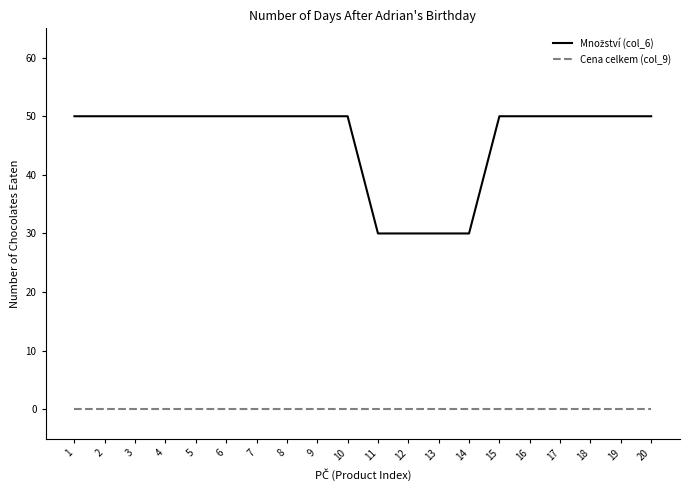

What is the maximum value shown in the chart?

50